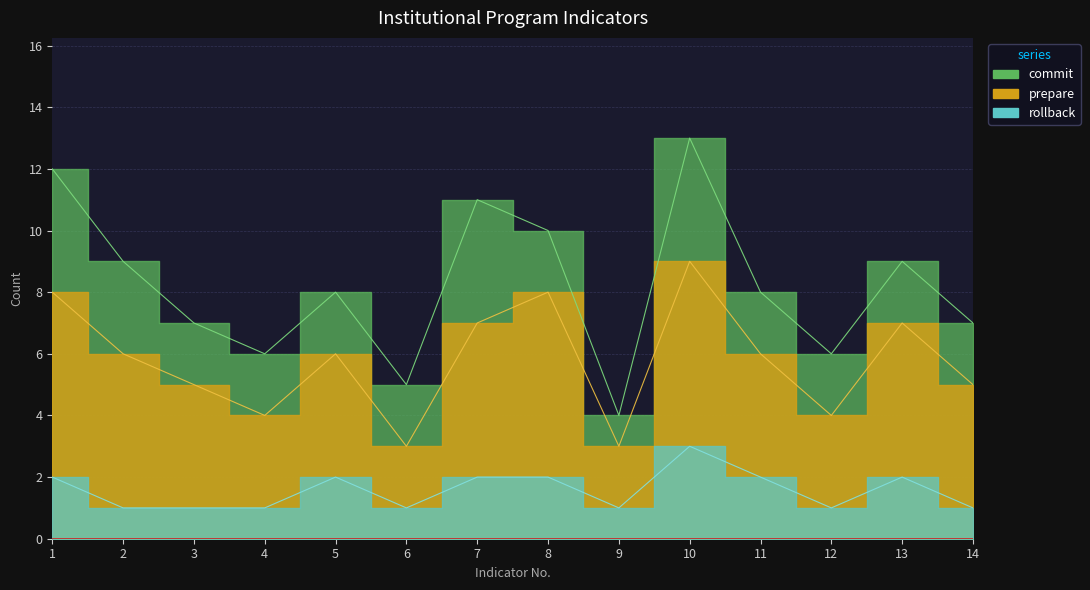

Is the value of rollback at 13 greater than the value of commit at 4?

No